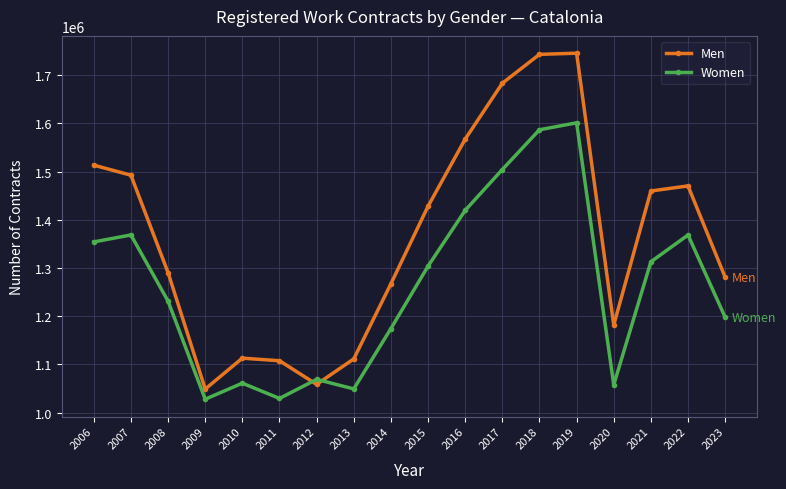

Does the chart display data point markers on the line(s)?

Yes